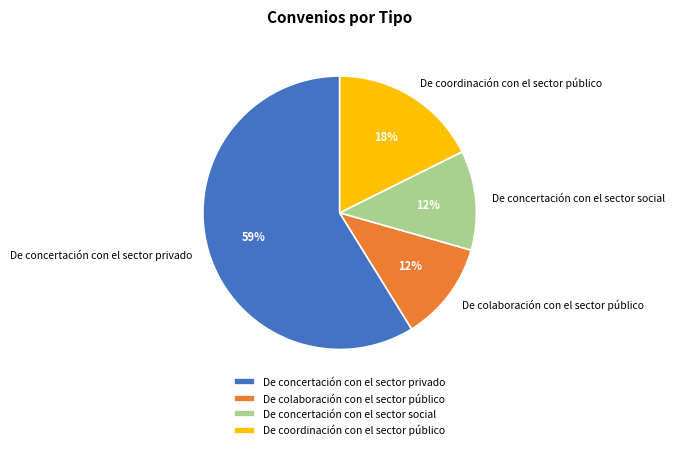

To the nearest percent, what percentage of the pie is De colaboración con el sector público?

12%